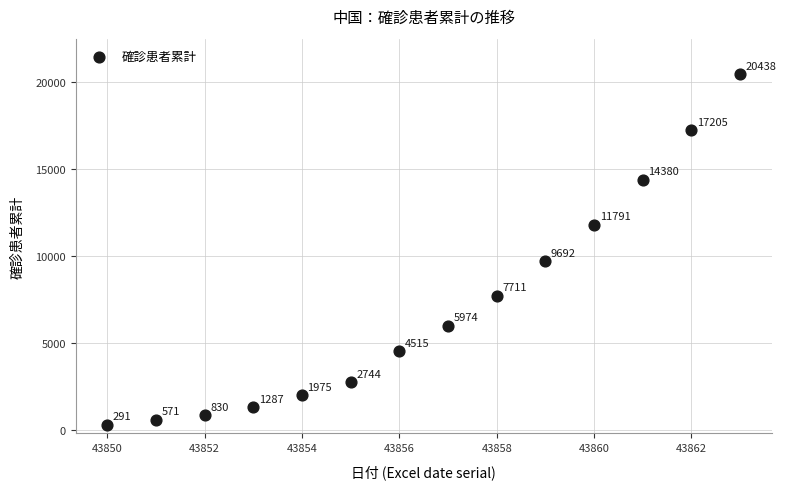

What is the range of Y values (max minus min)?

20147